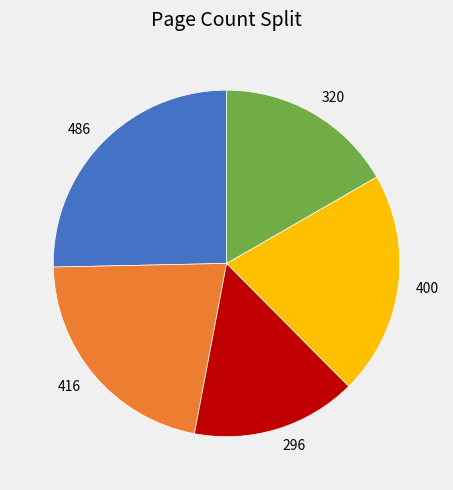

Is there a majority slice in this chart?

No